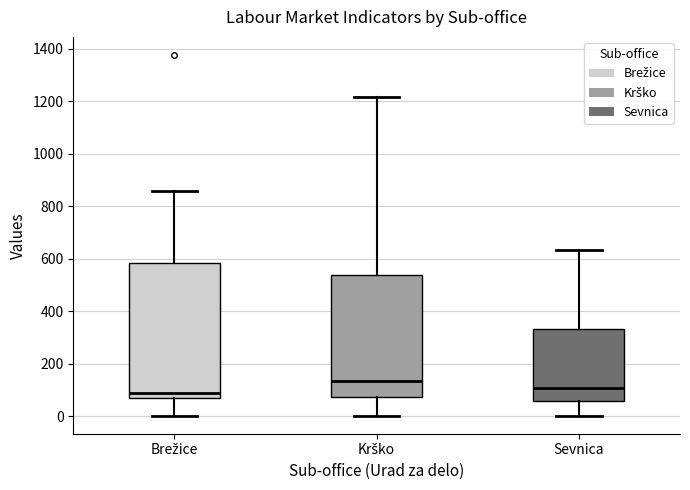

Where does the upper whisker of the box for Krško end on the y-axis? The values are not printed on the chart, so give them approximately, as read against the axis.

1220